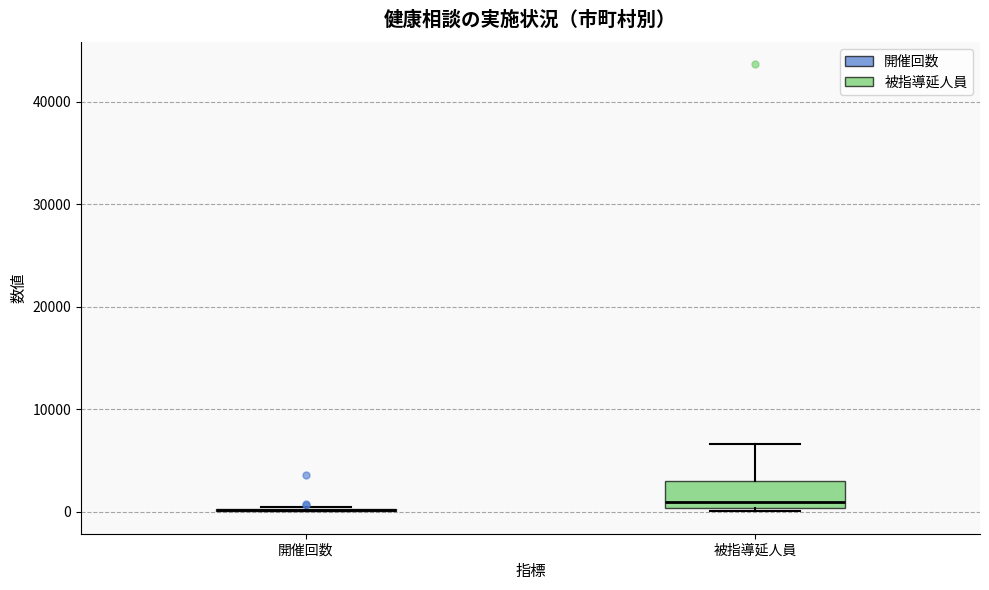

Reading left to right, transcribe this box plot: for each box, give where its median line is, the range the box spans, and where its two whiskers end, as read against the y-axis. The values are not printed on the chart, so give them approximately, as read against the axis.

開催回数: box collapsed to a line at 0, whiskers 0 to 0
被指導延人員: median 1000, box 0 to 3000, whiskers 0 to 7000